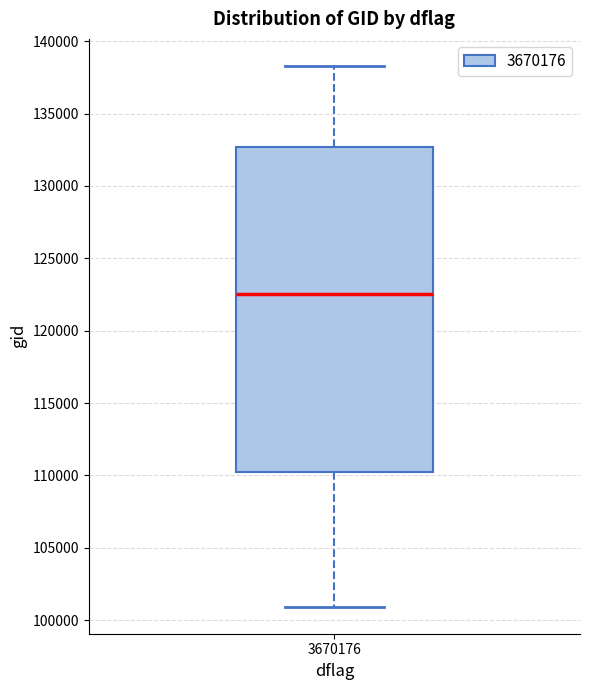

Read this box plot against the y-axis: the position of the median line, the range covered by the box, and the ends of both whiskers. The values are not printed on the chart, so give them approximately, as read against the axis.

median 122500, box 110500 to 132500, whiskers 101000 to 138500